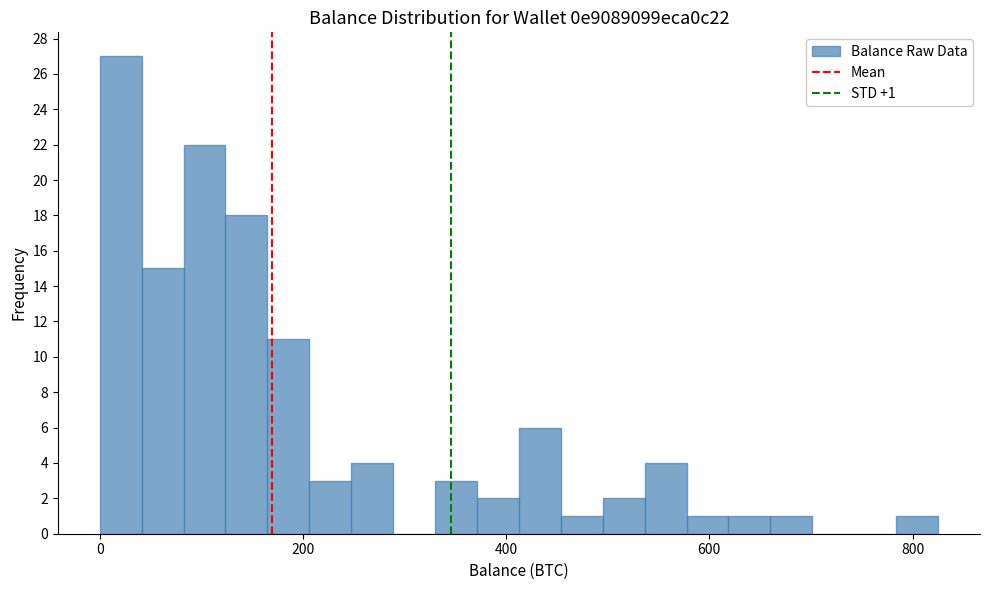

Read against the x-axis, roughly where is the centre of the tallest bar?

20